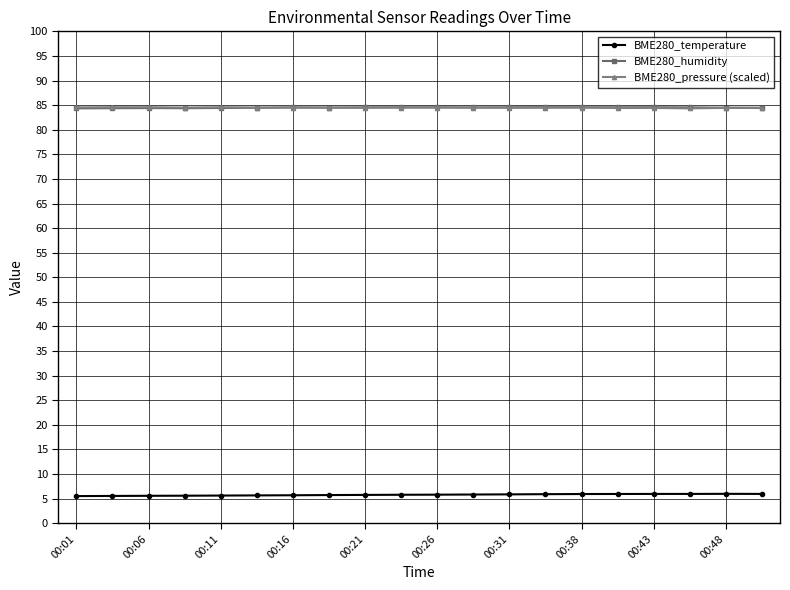

What is the minimum value shown in the chart?

5.5